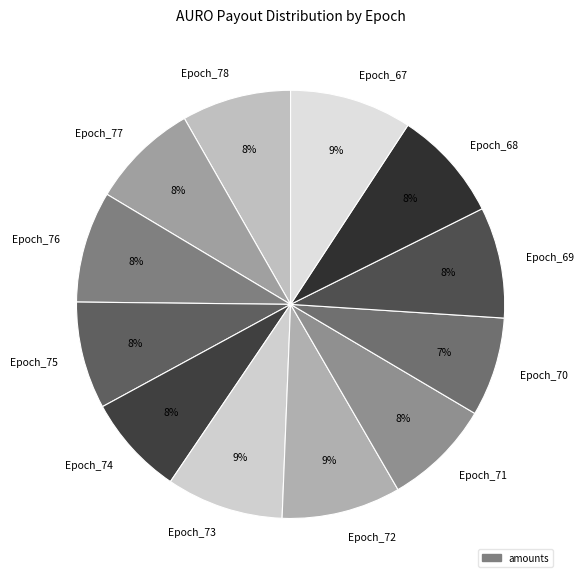

Is it true that Epoch_68 is 8% of the pie?

True